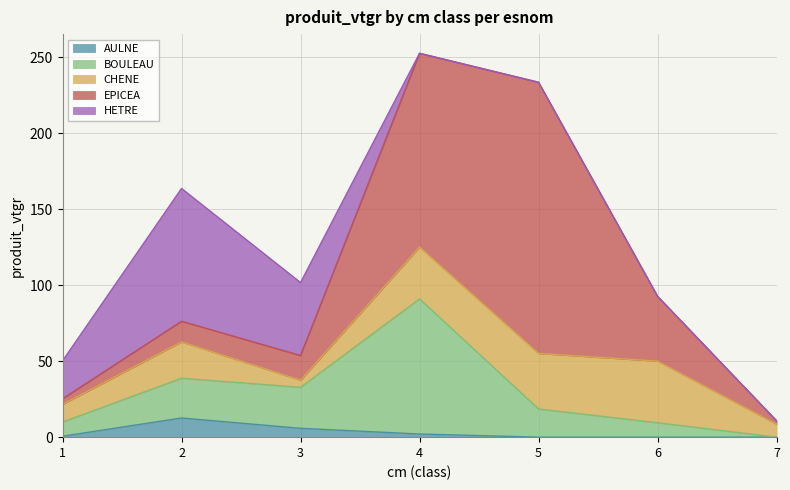

What is the sum of the AULNE values at 6 and 1?

0.6